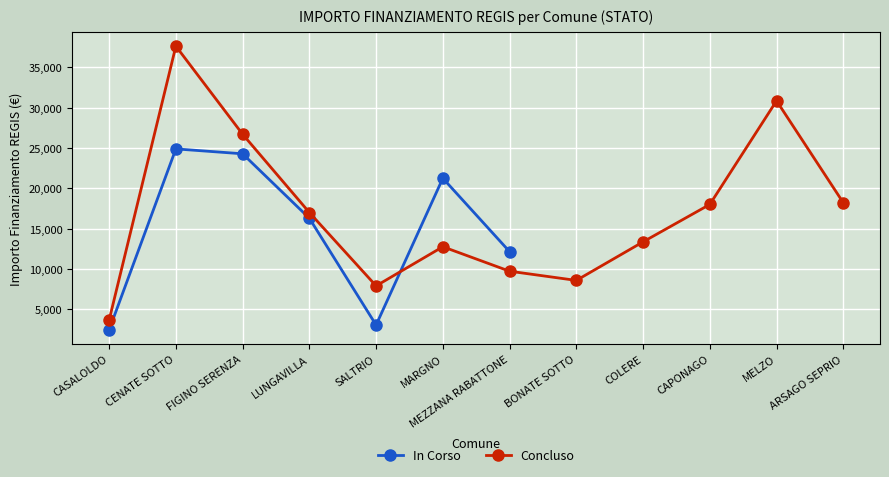

What is the label of the 4th point from the right?

LUNGAVILLA